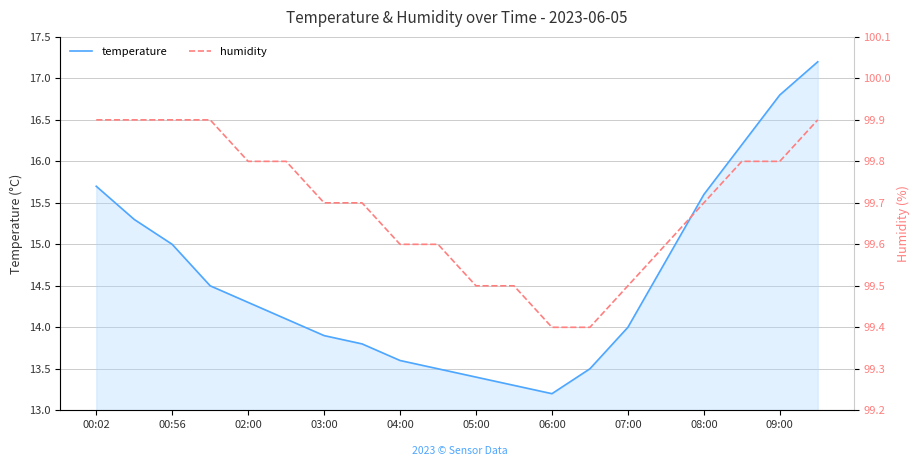

What is the smallest value displayed?

13.2